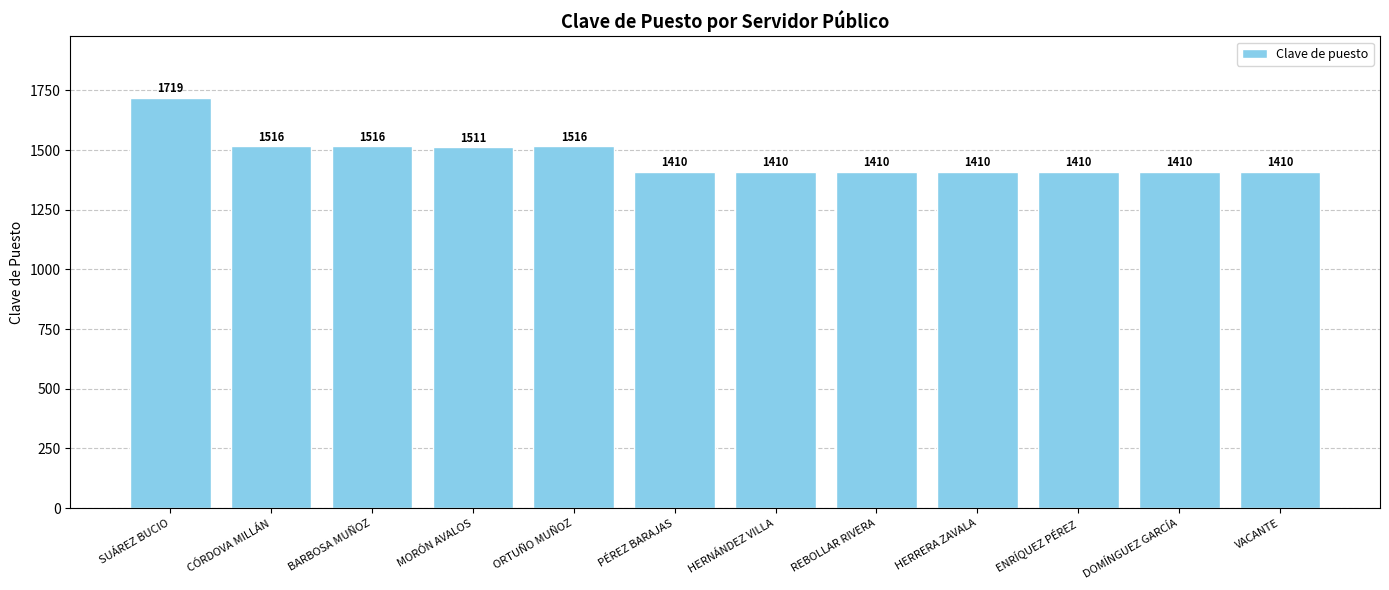

How many distinct data groups are displayed?

1